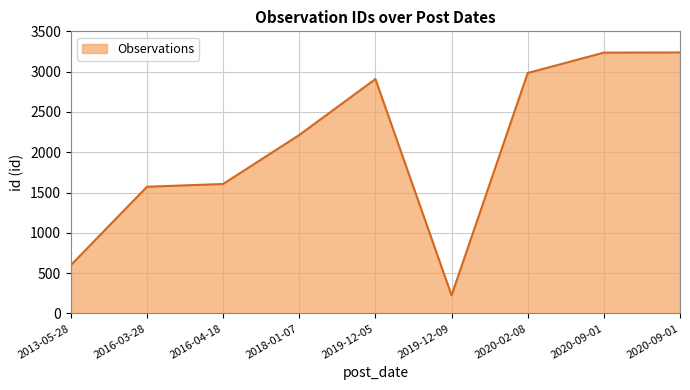

Does the chart have visible grid lines?

Yes